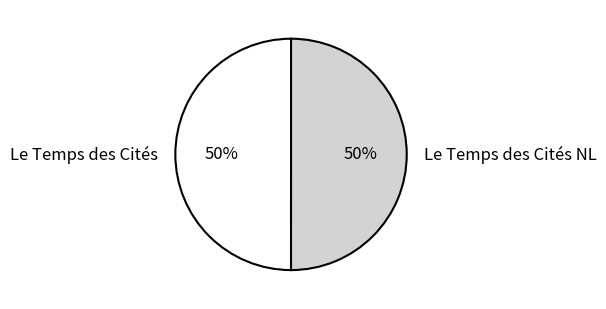

To the nearest percent, what percentage of the pie is Le Temps des Cités NL?

50%